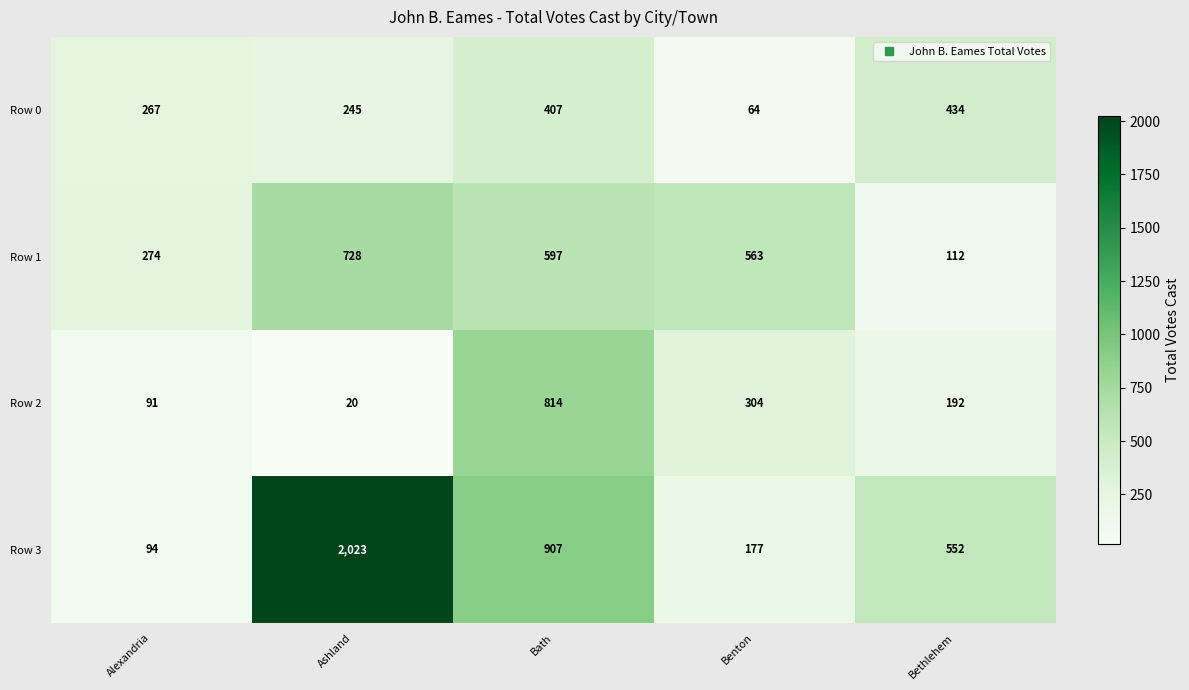

At which category is the sum across all series the highest?

Ashland